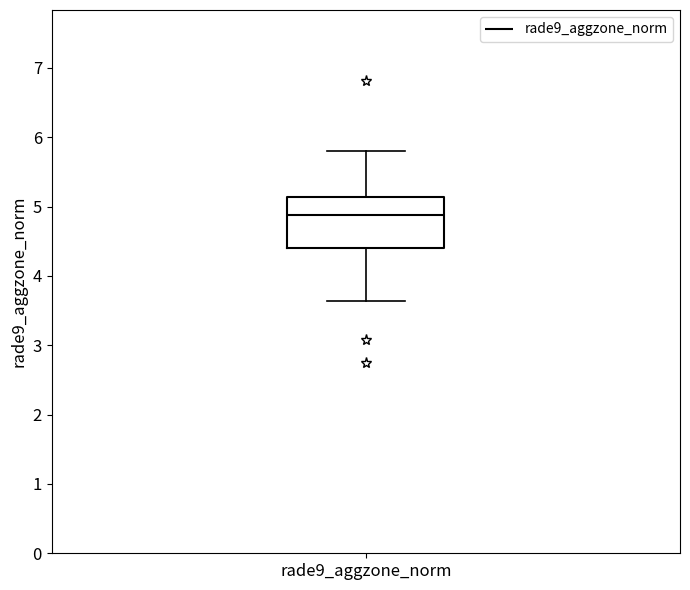

Read this box plot against the y-axis: the position of the median line, the range covered by the box, and the ends of both whiskers. The values are not printed on the chart, so give them approximately, as read against the axis.

median 4.9, box 4.4 to 5.1, whiskers 3.6 to 5.8